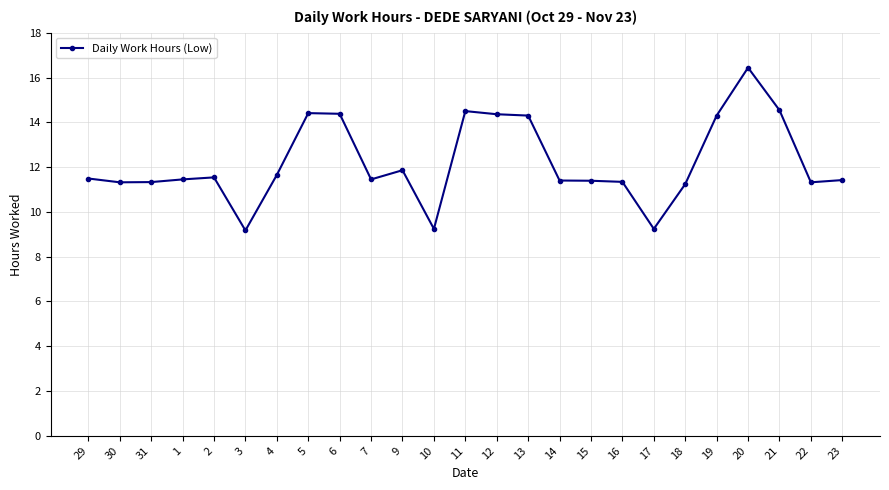

What is the difference between the values at 22 and 17?

2.1